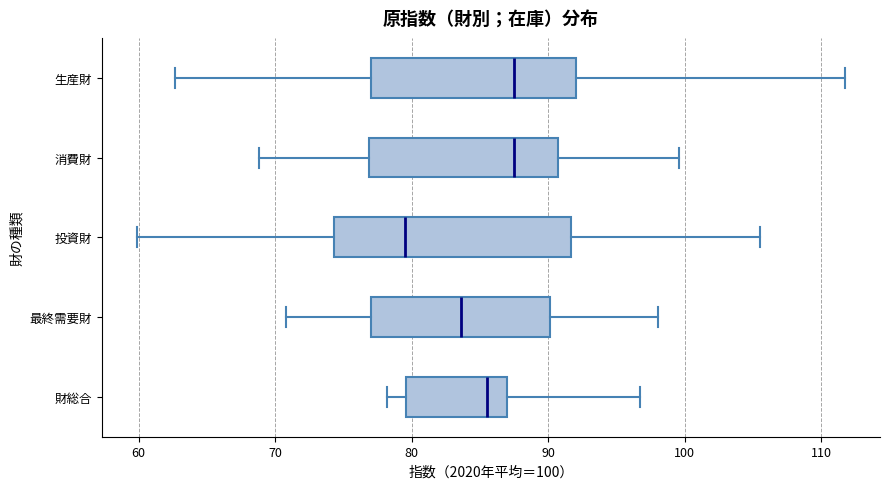

Reading bottom to top, transcribe this box plot: for each box, give where its median line is, the range the box spans, and where its two whiskers end, as read against the x-axis. The values are not printed on the chart, so give them approximately, as read against the axis.

財総合: median 86, box 80 to 87, whiskers 78 to 97
最終需要財: median 84, box 77 to 90, whiskers 71 to 98
投資財: median 80, box 74 to 92, whiskers 60 to 106
消費財: median 88, box 77 to 91, whiskers 69 to 100
生産財: median 88, box 77 to 92, whiskers 63 to 112